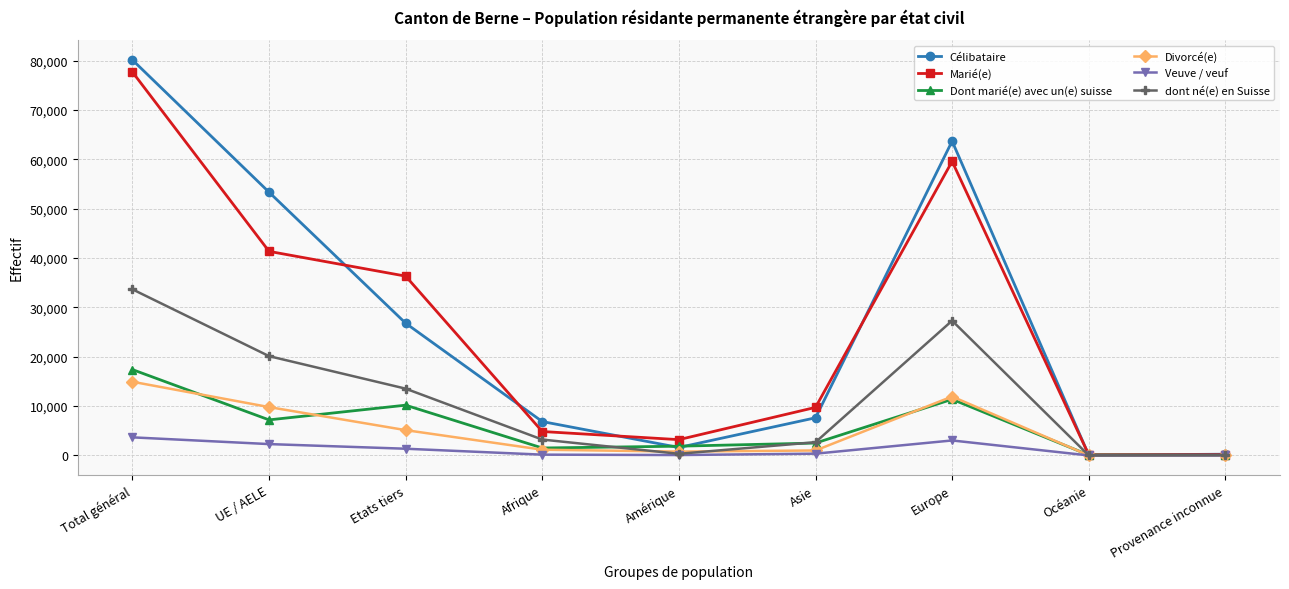

Which series has the widest spread of values?

Célibataire